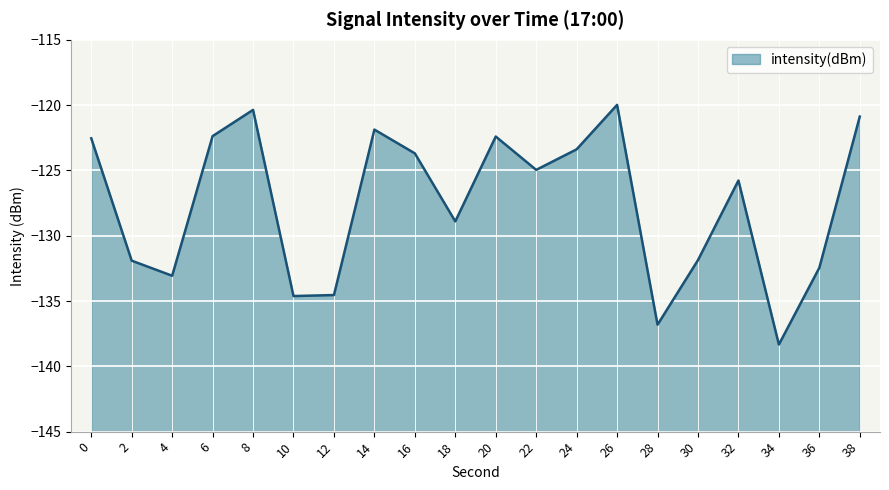

Reading left to right, what are all the values shown in this chart?

-122.5	-131.9	-133.1	-122.4	-120.4	-134.6	-134.5	-121.9	-123.7	-128.9	-122.4	-125.0	-123.4	-120.0	-136.8	-131.9	-125.8	-138.3	-132.5	-120.9